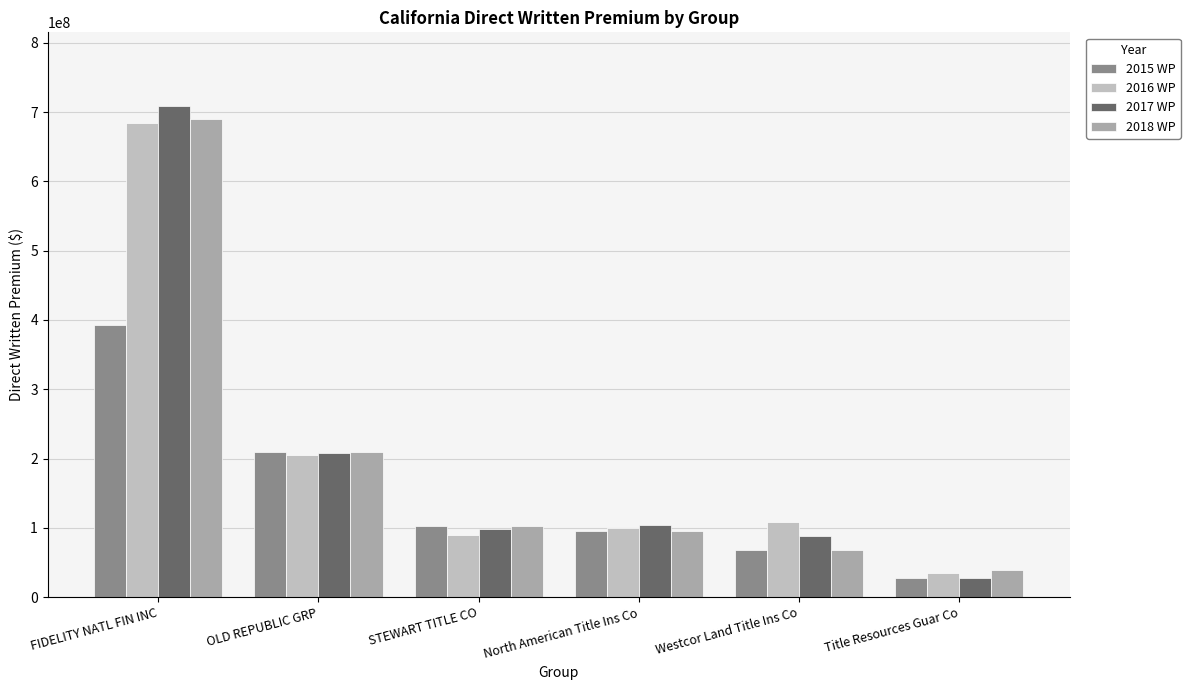

Does the chart contain any negative values?

No